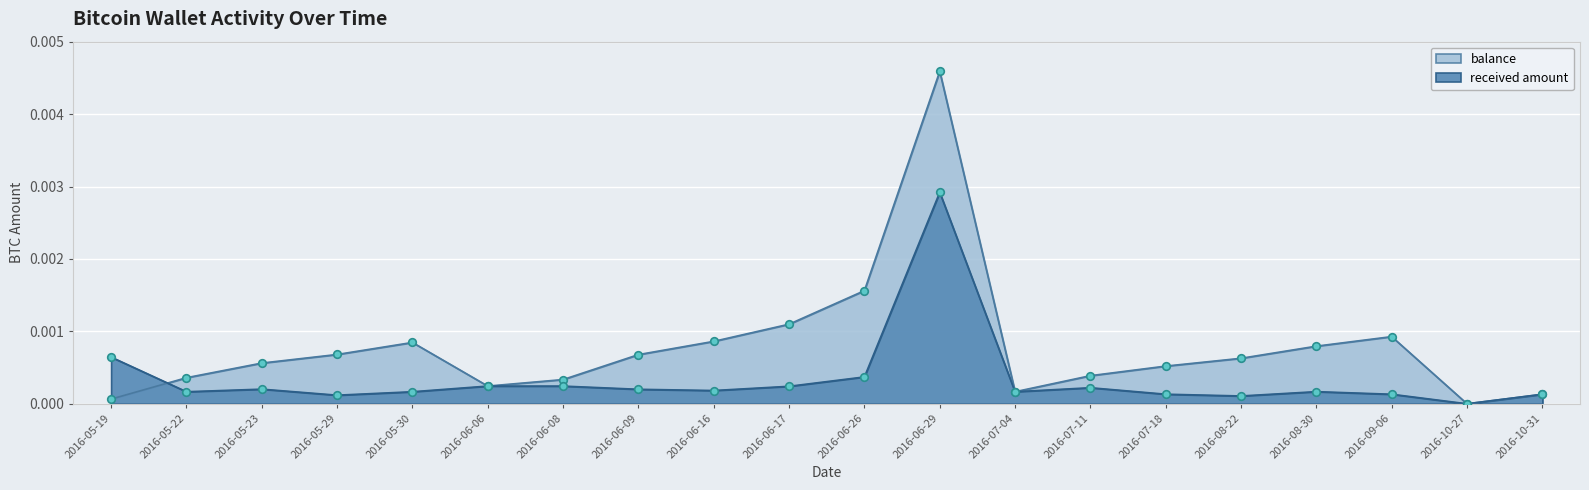

Which series reaches the maximum Y coordinate?

balance